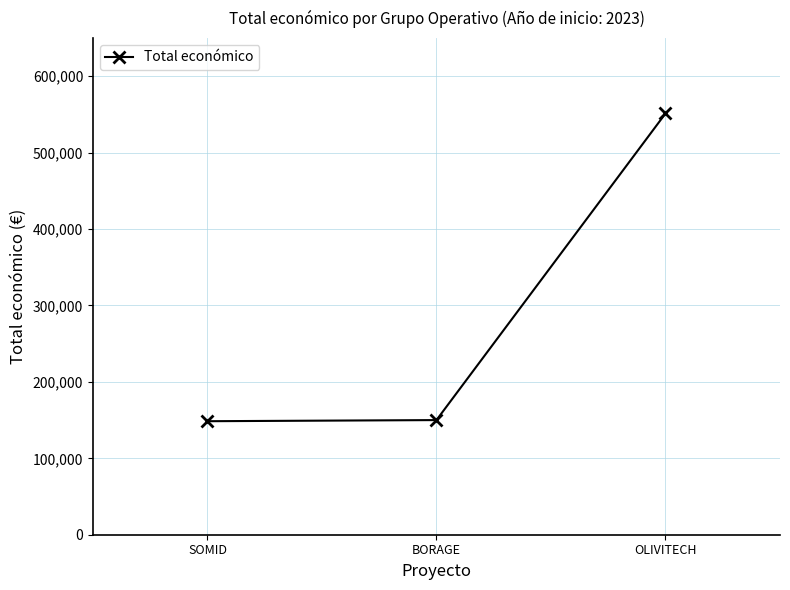

What is the approximate value at SOMID?

148534